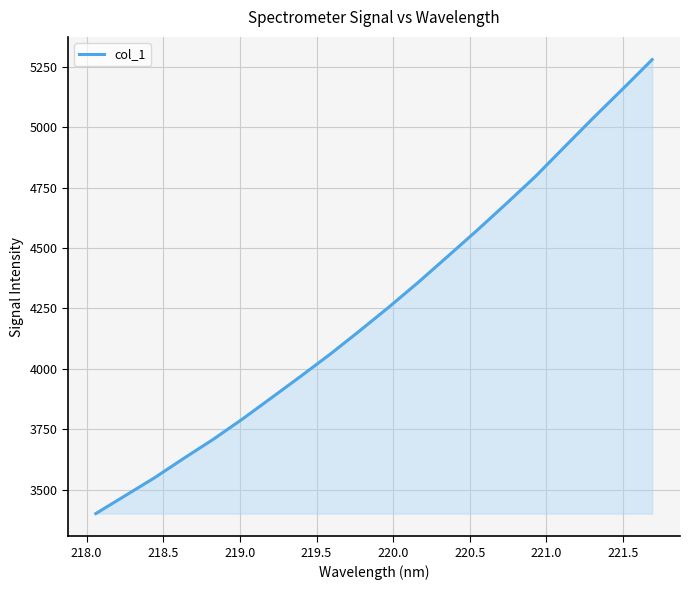

Reading left to right, transcribe all the data shown in this chart.

3400.8	3474.7	3548.7	3629.1	3707.6	3791.8	3880.4	3969.6	4060.7	4156.7	4255.2	4357.3	4464.1	4571.6	4682.3	4795.3	4918.3	5040.4	5159.4	5280.3